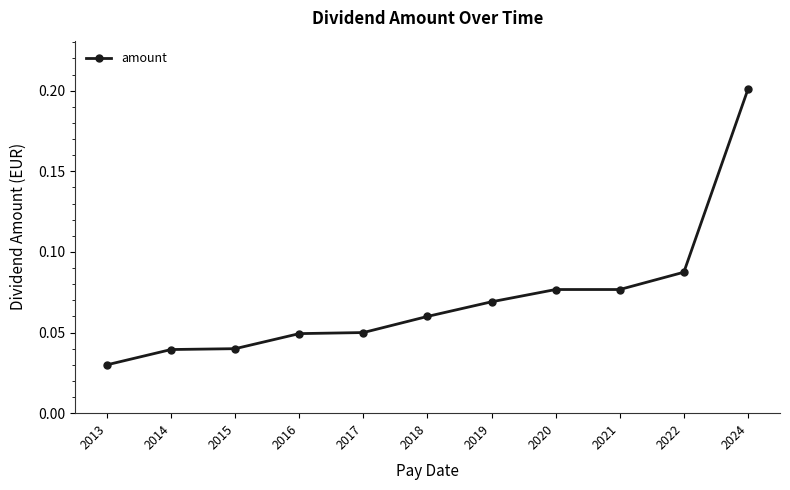

The chart shows a value of 0.2 at 2022. True or false?

False